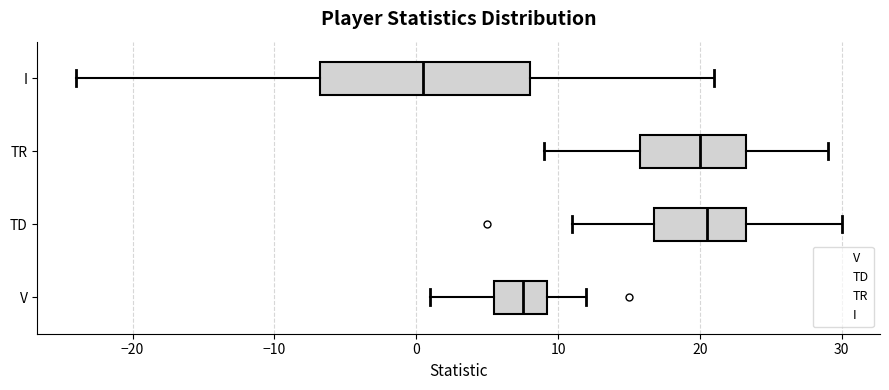

Where does the right whisker of the box for I end on the x-axis? The values are not printed on the chart, so give them approximately, as read against the axis.

21